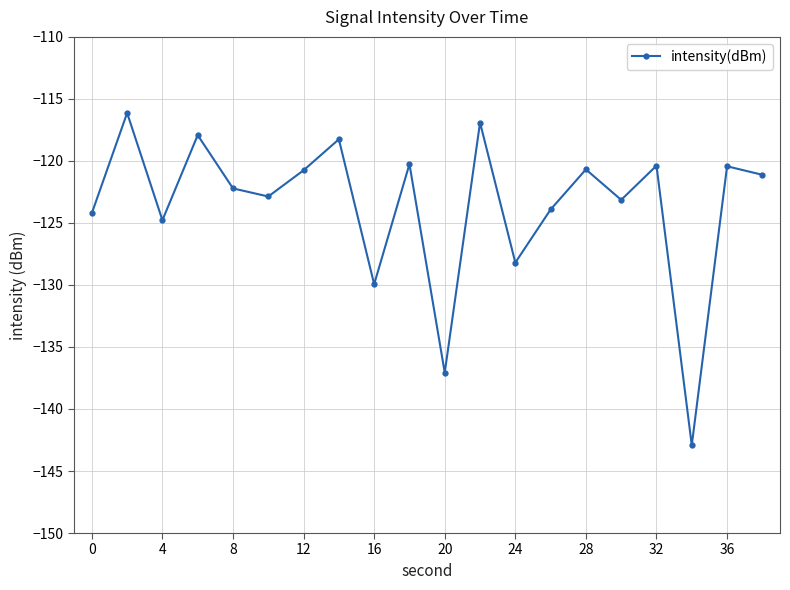

What is the difference between the second highest and second lowest values?

20.2